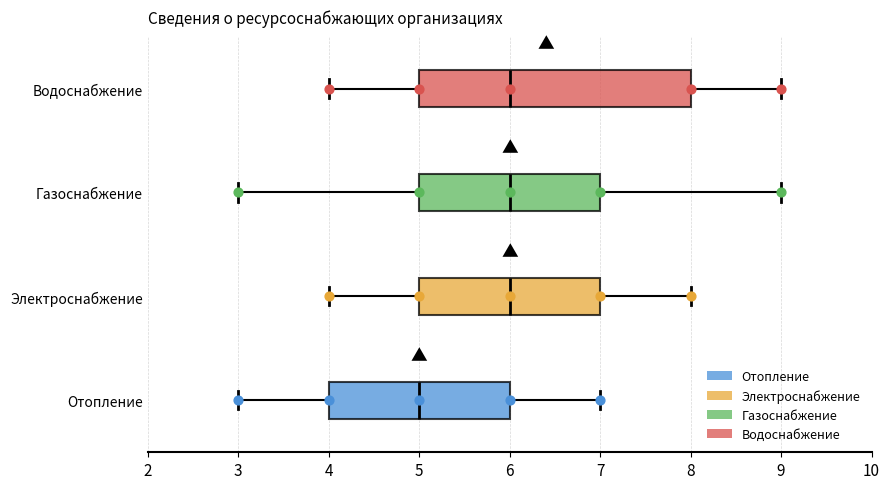

Where is the left edge of the box for Электроснабжение on the x-axis? The values are not printed on the chart, so give them approximately, as read against the axis.

5